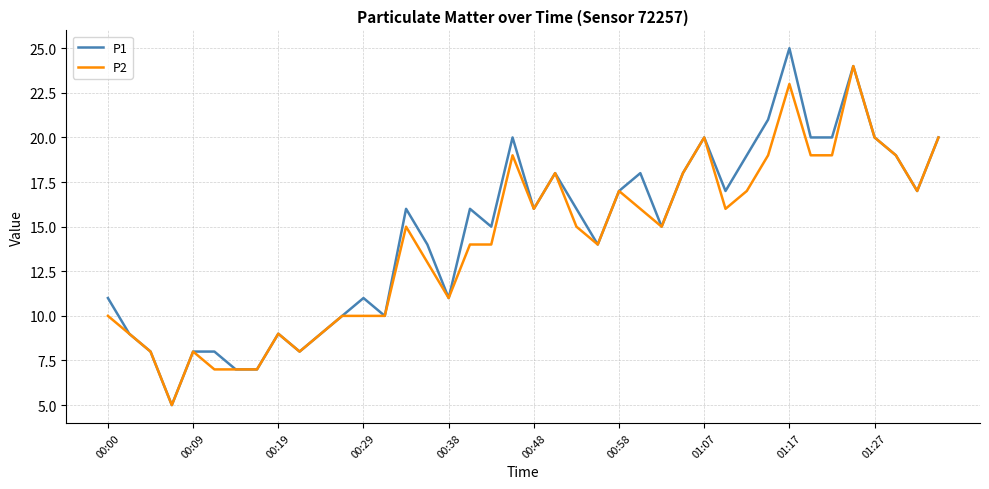

Rank the series by their maximum value, from lowest to highest.

P2, P1